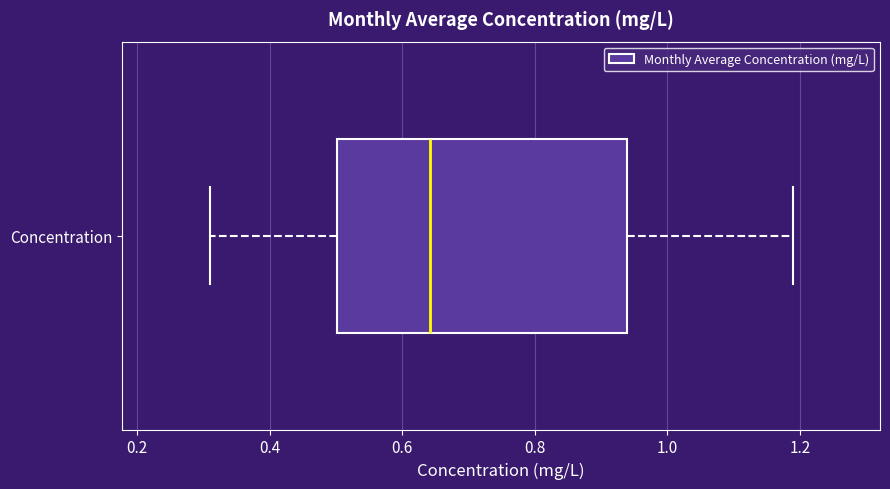

Transcribe this box plot: give where the median line is, the range the box spans, and where the two whiskers end, as read against the x-axis. The values are not printed on the chart, so give them approximately, as read against the axis.

median 0.64, box 0.50 to 0.94, whiskers 0.30 to 1.18